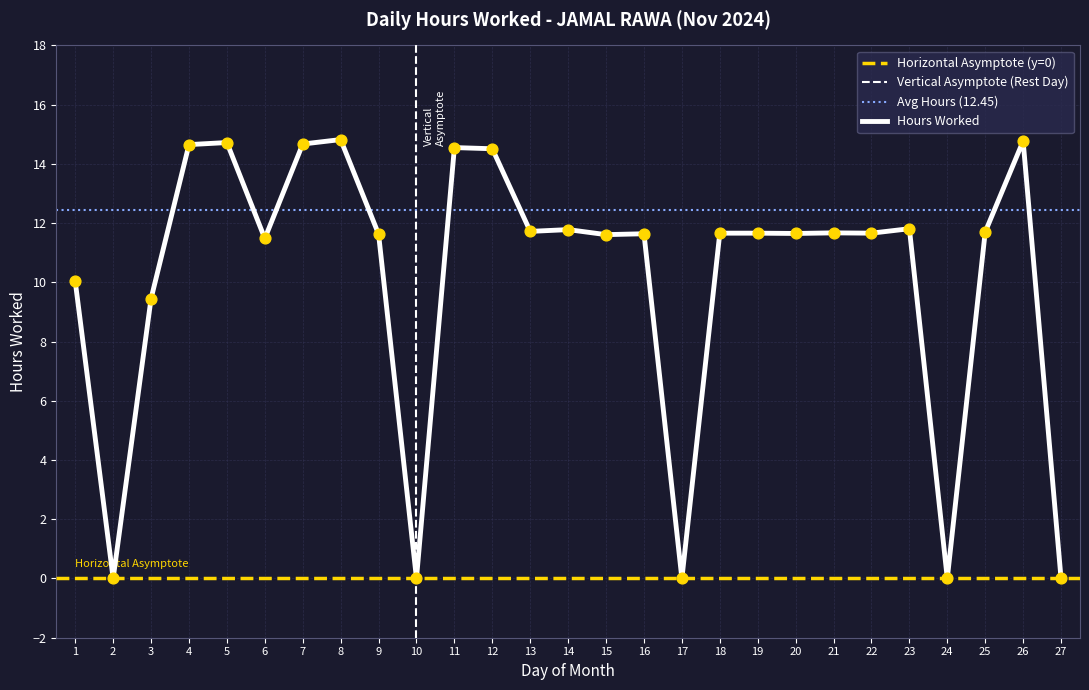

What is the change in value from 12 to 14?

-2.7